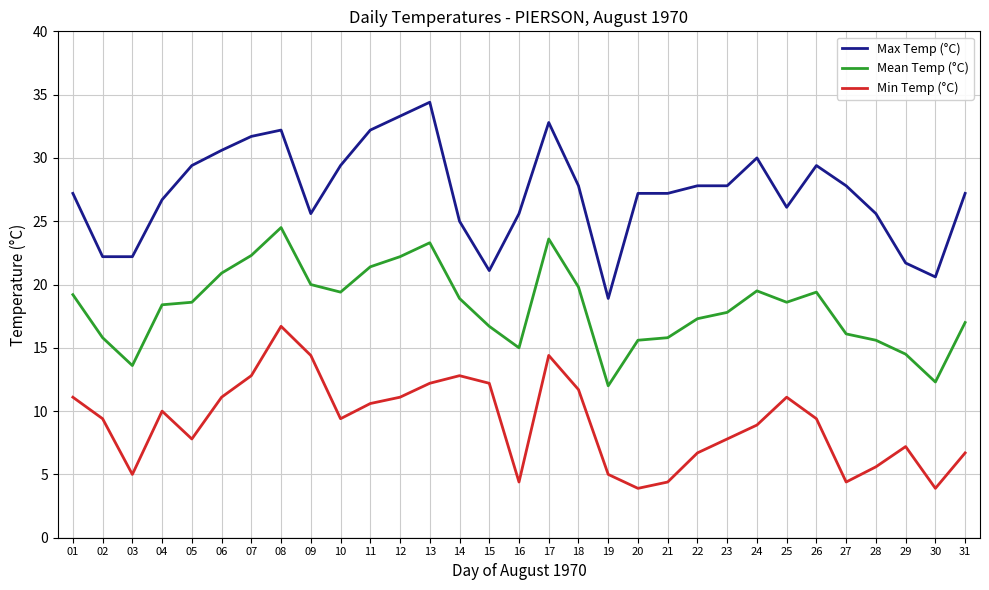

Which series has the largest total across all categories?

Max Temp (°C)